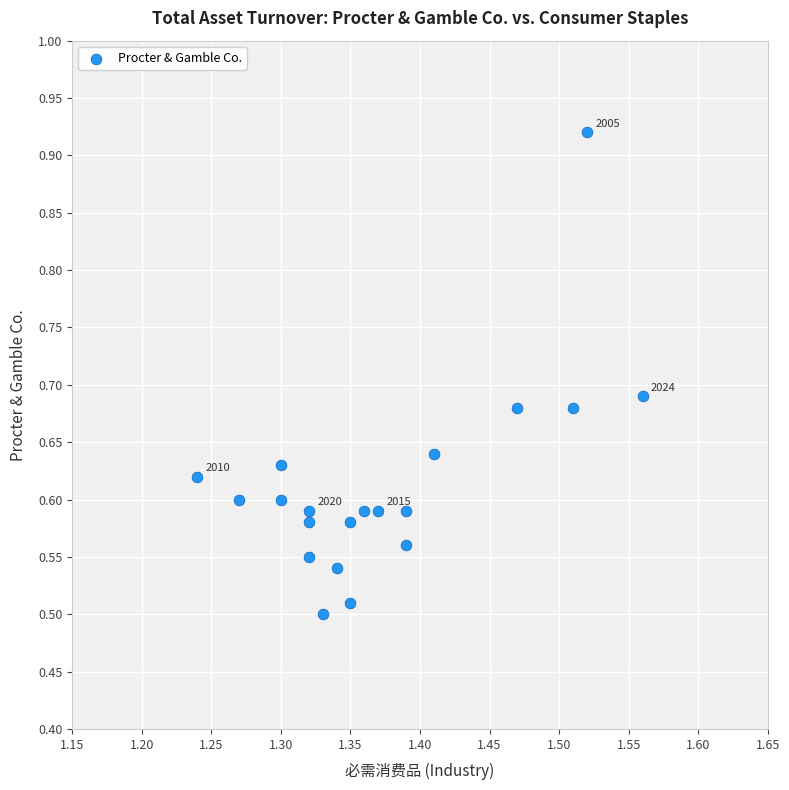

What is the range of Y values (max minus min)?

0.4